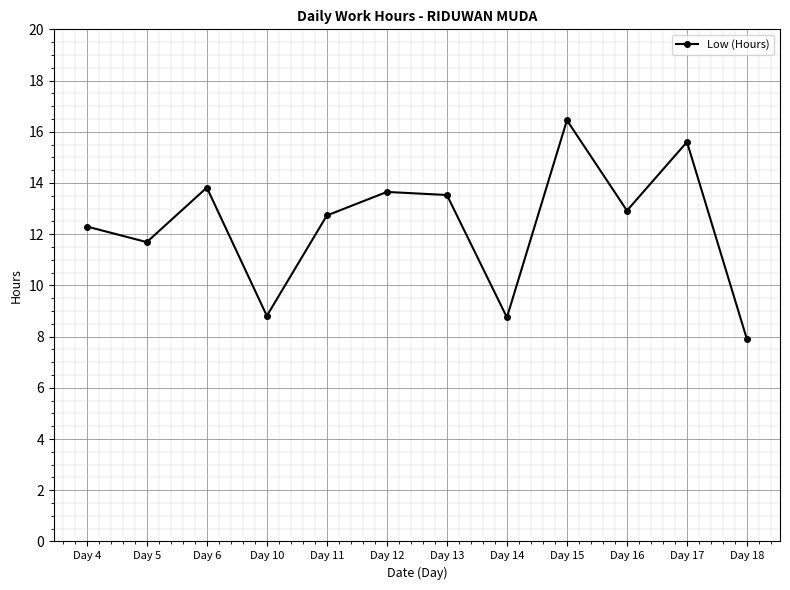

Is this an area chart (filled region under the line)?

No